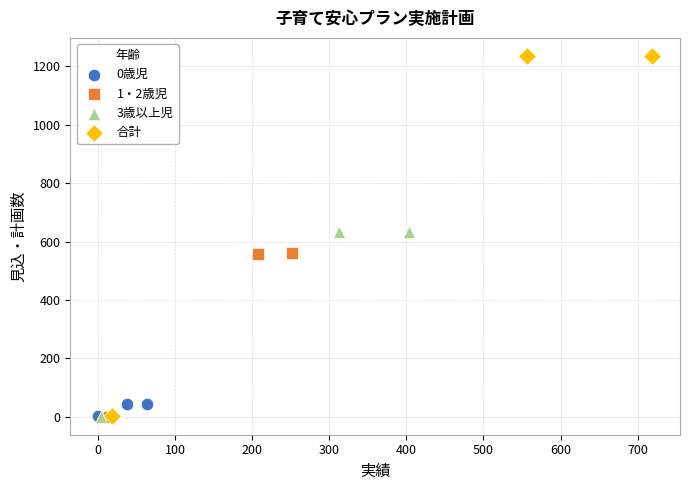

Which series contains the highest Y value?

合計